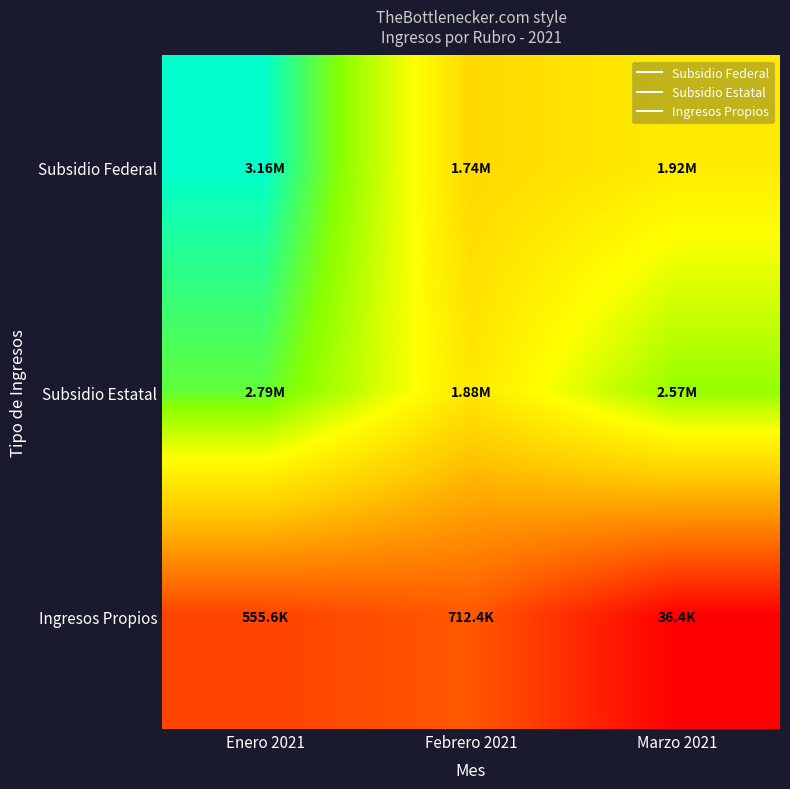

Between Enero 2021 and Marzo 2021, which is larger?

Enero 2021